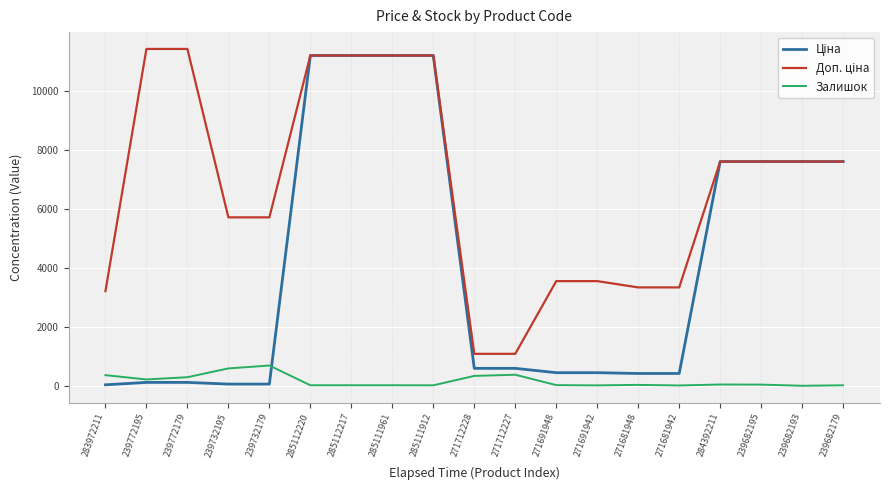

What is the maximum value for Залишок?

686.0